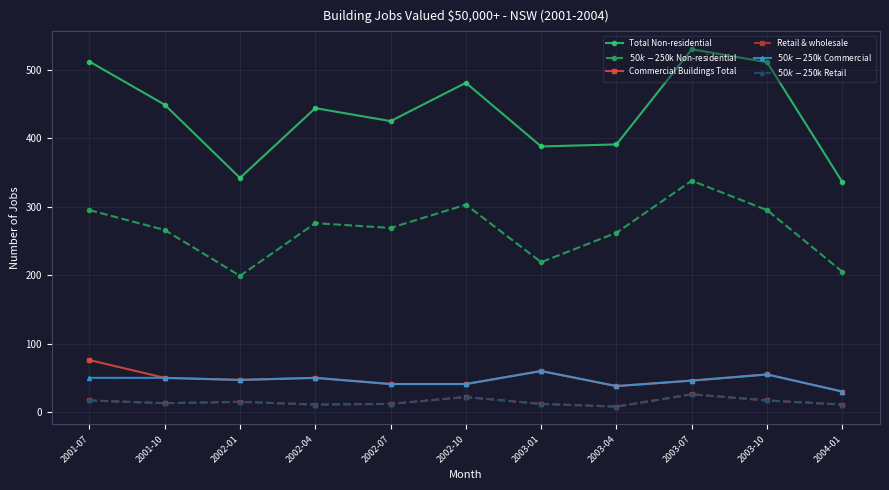

Is this an area chart (filled region under the line)?

No